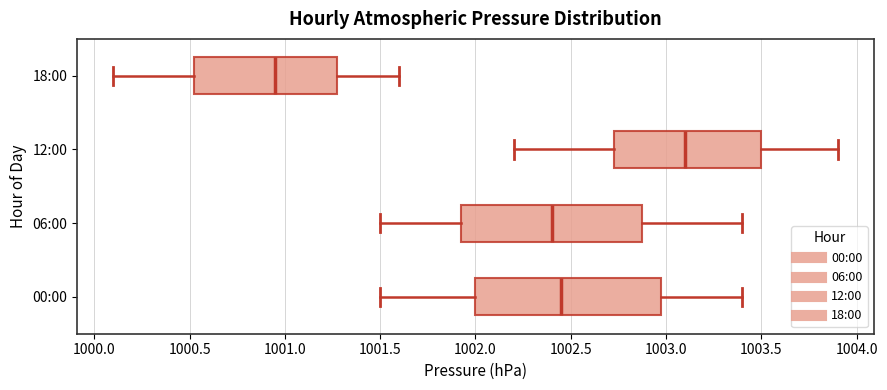

Reading bottom to top, read every box against the x-axis: the position of its median line, the range the box covers, and the ends of its whiskers. The values are not printed on the chart, so give them approximately, as read against the axis.

00:00: median 1002.45, box 1002.00 to 1003.00, whiskers 1001.50 to 1003.40
06:00: median 1002.40, box 1001.95 to 1002.90, whiskers 1001.50 to 1003.40
12:00: median 1003.10, box 1002.75 to 1003.50, whiskers 1002.20 to 1003.90
18:00: median 1000.95, box 1000.55 to 1001.30, whiskers 1000.10 to 1001.60